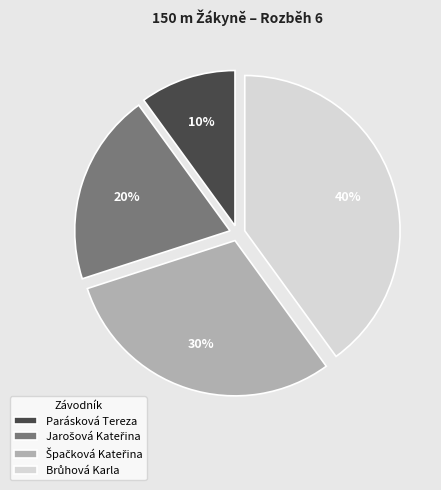

To the nearest percent, what is the difference between the largest and smallest slice percentages?

30%